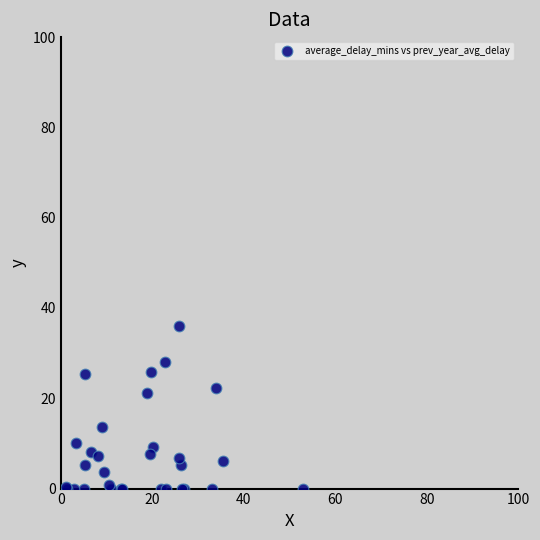

What Y value in the scatter plot is closest to 18?

21.1